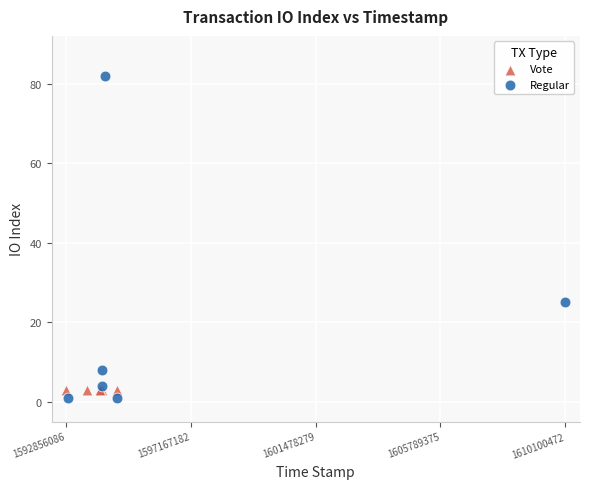

What are all the series names shown in the legend?

Regular, Vote